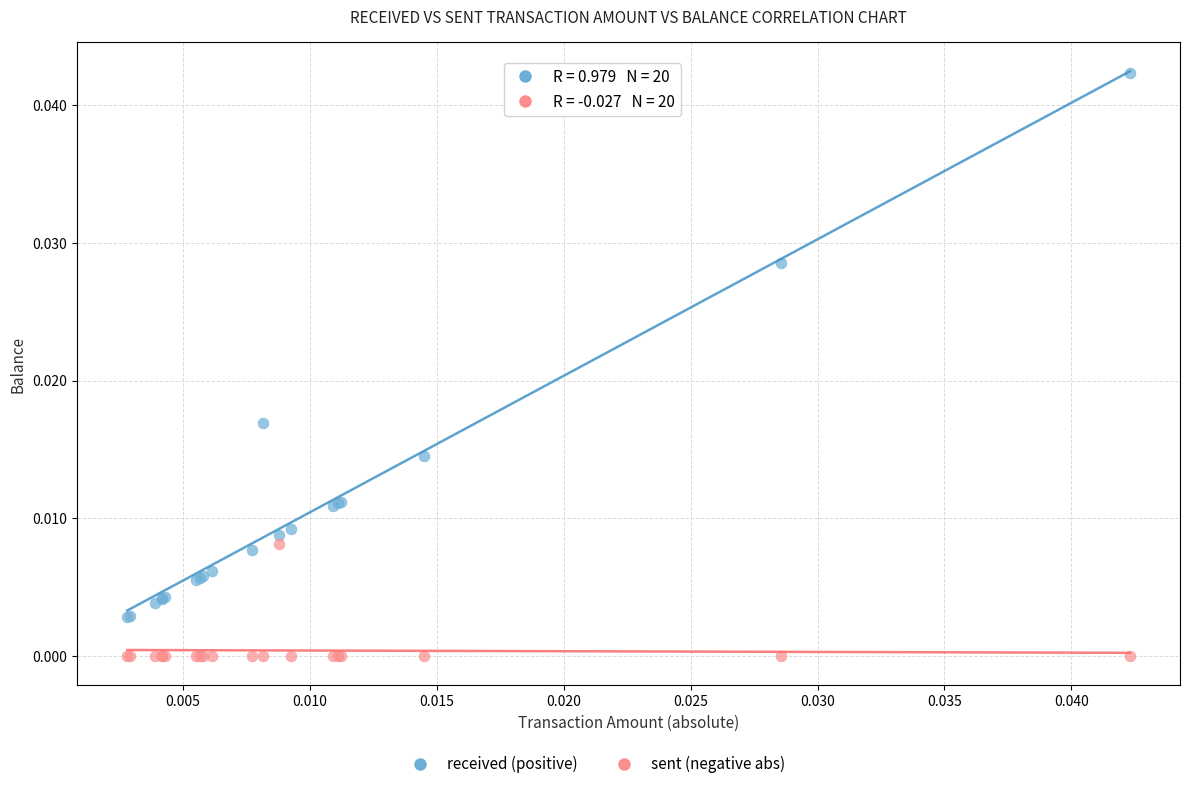

Which series reaches the maximum Y coordinate?

received (positive)